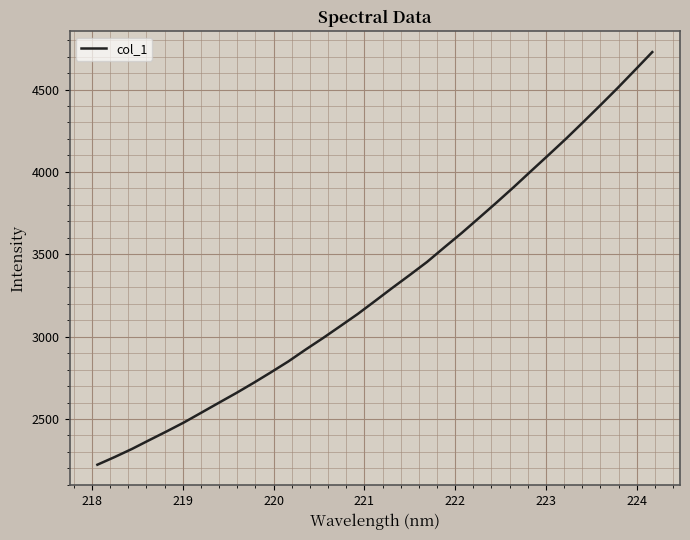

How many values are below 3216?

16